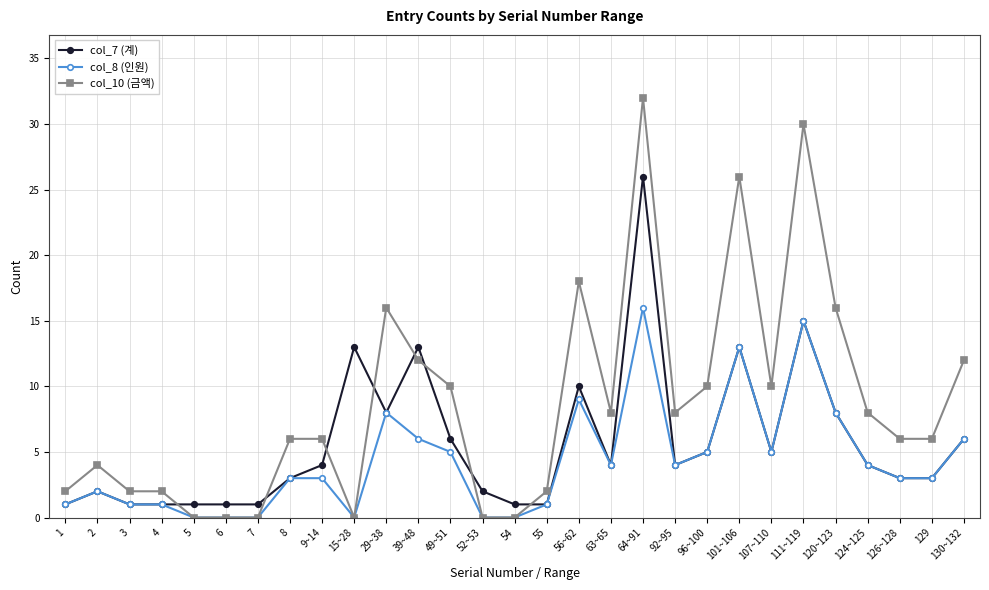

What is the value of the col_7 (계) point at the 4th from the left?

1